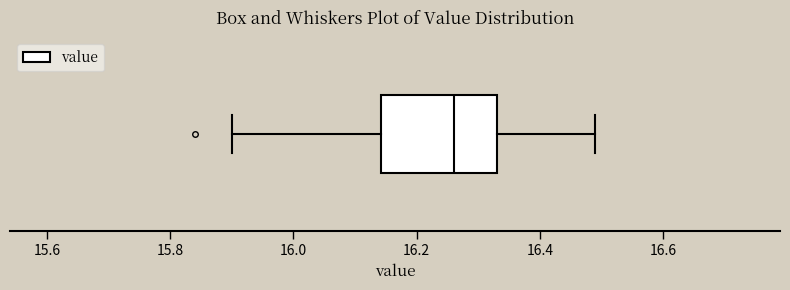

Transcribe this box plot: give where the median line is, the range the box spans, and where the two whiskers end, as read against the x-axis. The values are not printed on the chart, so give them approximately, as read against the axis.

median 16.26, box 16.14 to 16.34, whiskers 15.90 to 16.50